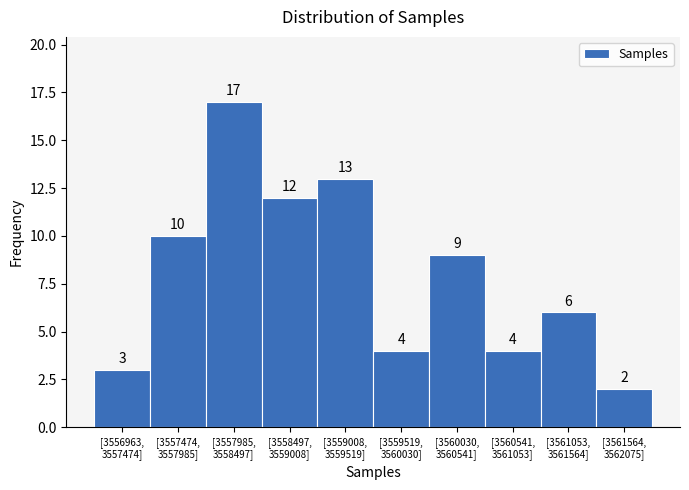

Reading left to right, list all the values displayed in this chart.

3	10	17	12	13	4	9	4	6	2